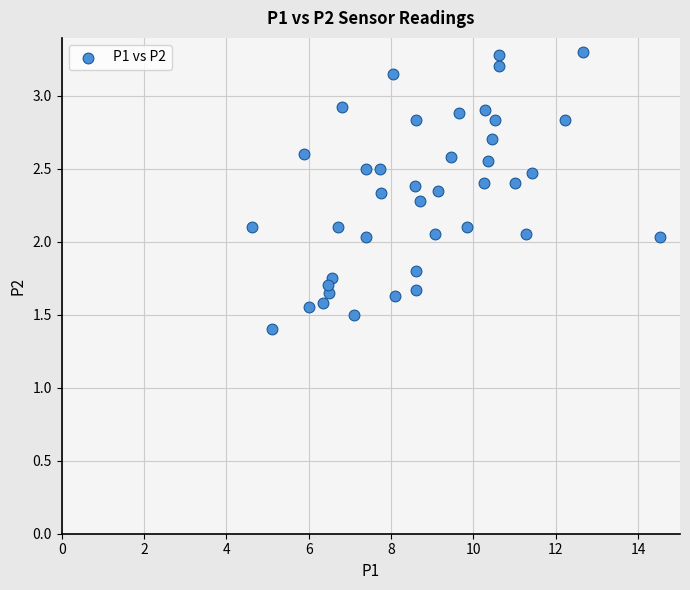

What is the range of Y values (max minus min)?

1.9